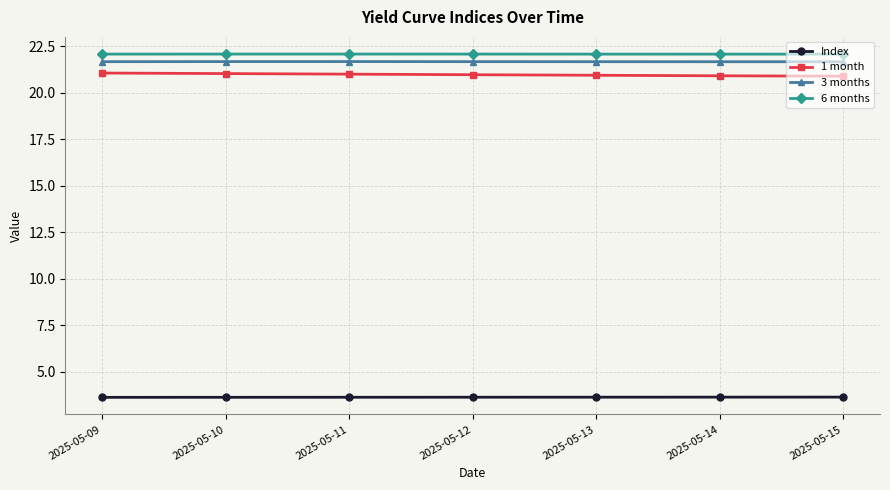

What is the value of the 1 month point at the 4th from the left?

21.0